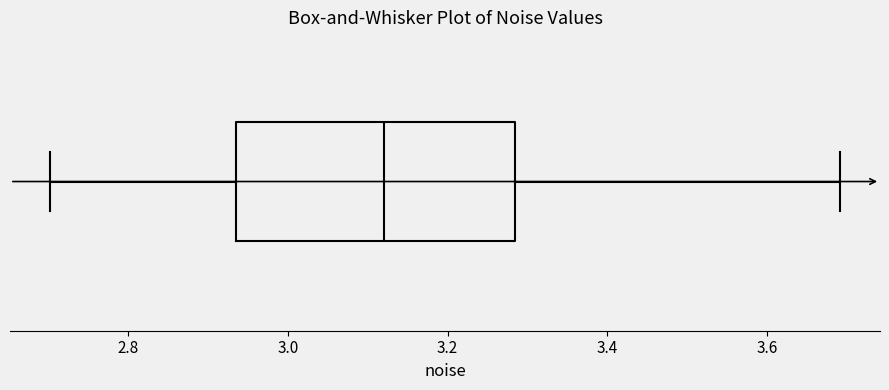

Read this box plot against the x-axis: the position of the median line, the range covered by the box, and the ends of both whiskers. The values are not printed on the chart, so give them approximately, as read against the axis.

median 3.12, box 2.94 to 3.28, whiskers 2.70 to 3.70